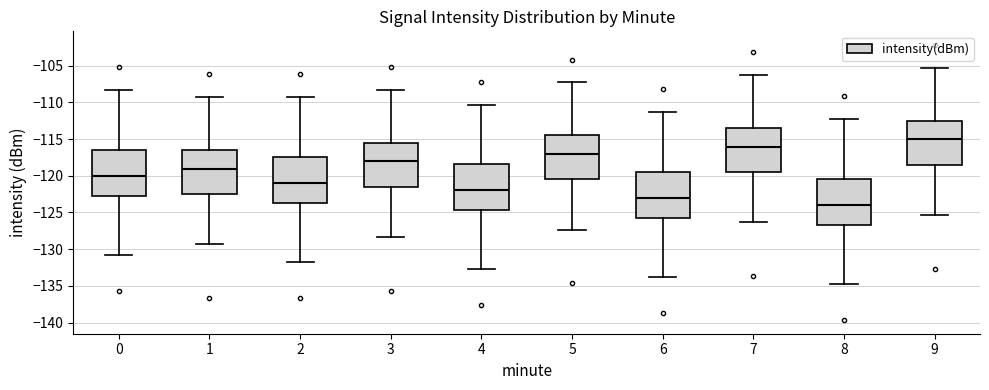

Where does the lower whisker of the box at x = 9 end on the y-axis? The values are not printed on the chart, so give them approximately, as read against the axis.

-125.5